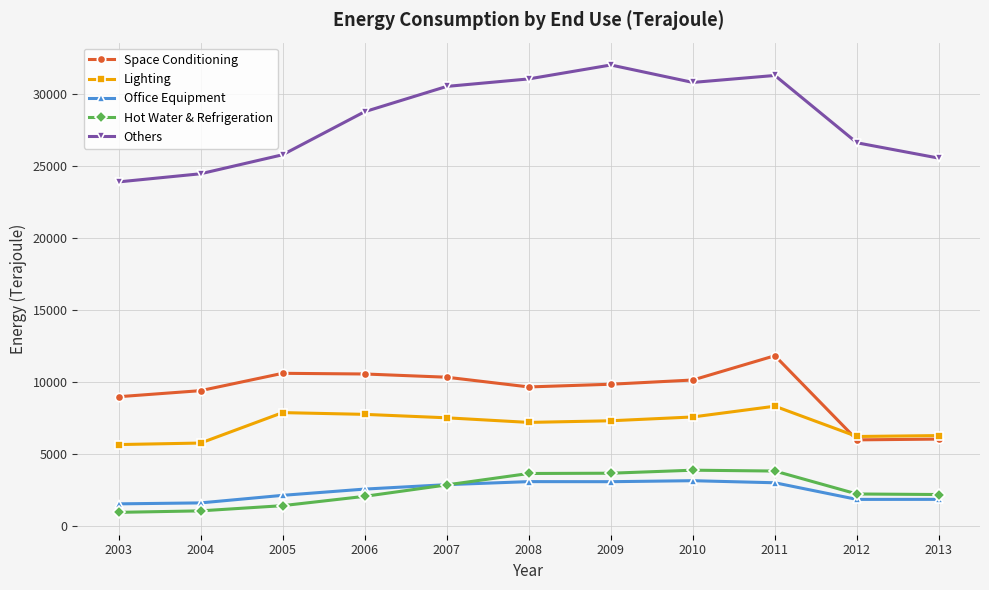

What is the average value of the Hot Water & Refrigeration series?

2531